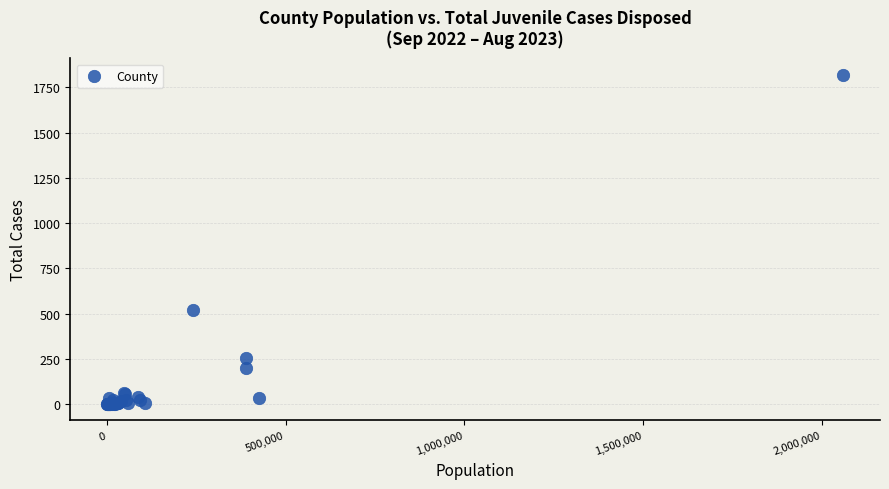

What Y value in the scatter plot is closest to 910?

522